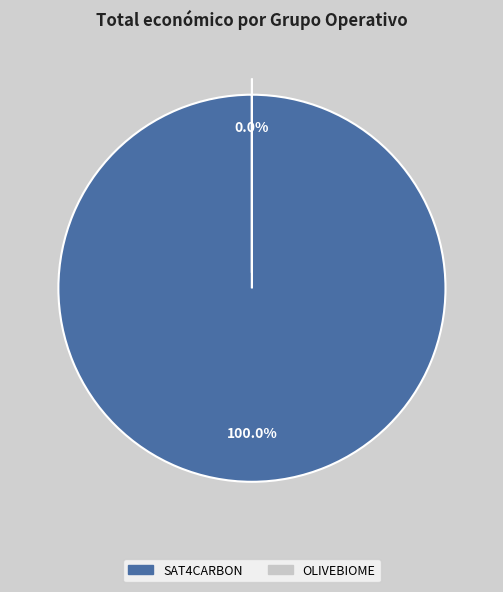

To the nearest percent, what percentage of the pie is SAT4CARBON?

100%